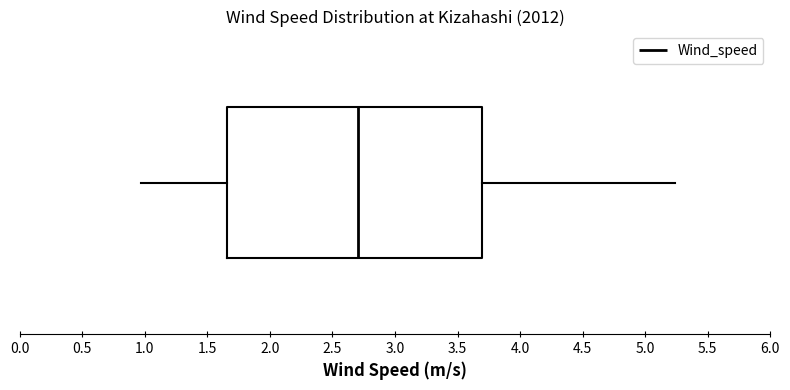

Read this box plot against the x-axis: the position of the median line, the range covered by the box, and the ends of both whiskers. The values are not printed on the chart, so give them approximately, as read against the axis.

median 2.70, box 1.65 to 3.70, whiskers 0.95 to 5.25